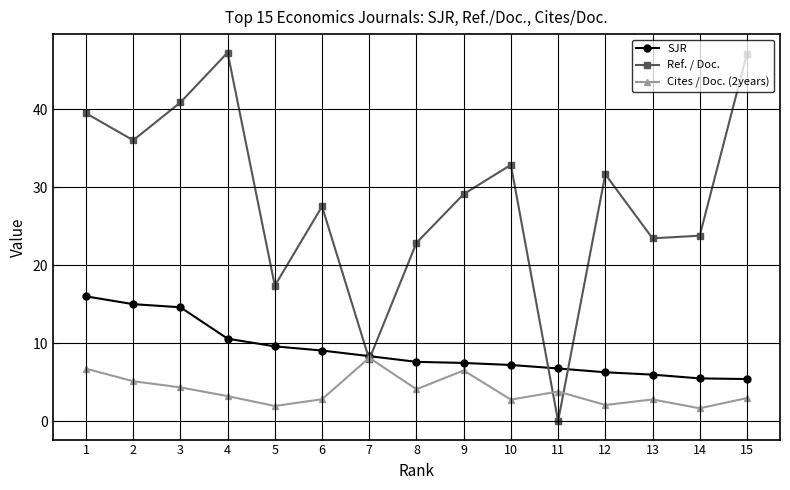

What are all the series names shown in the legend?

SJR, Ref. / Doc., Cites / Doc. (2years)